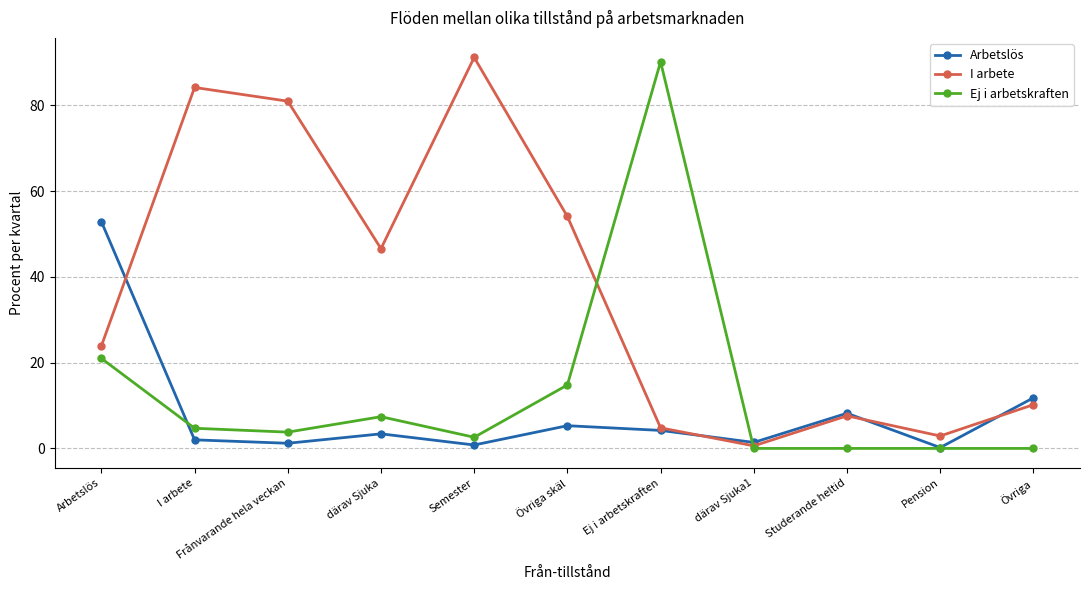

What position from the left is Arbetslös?

1